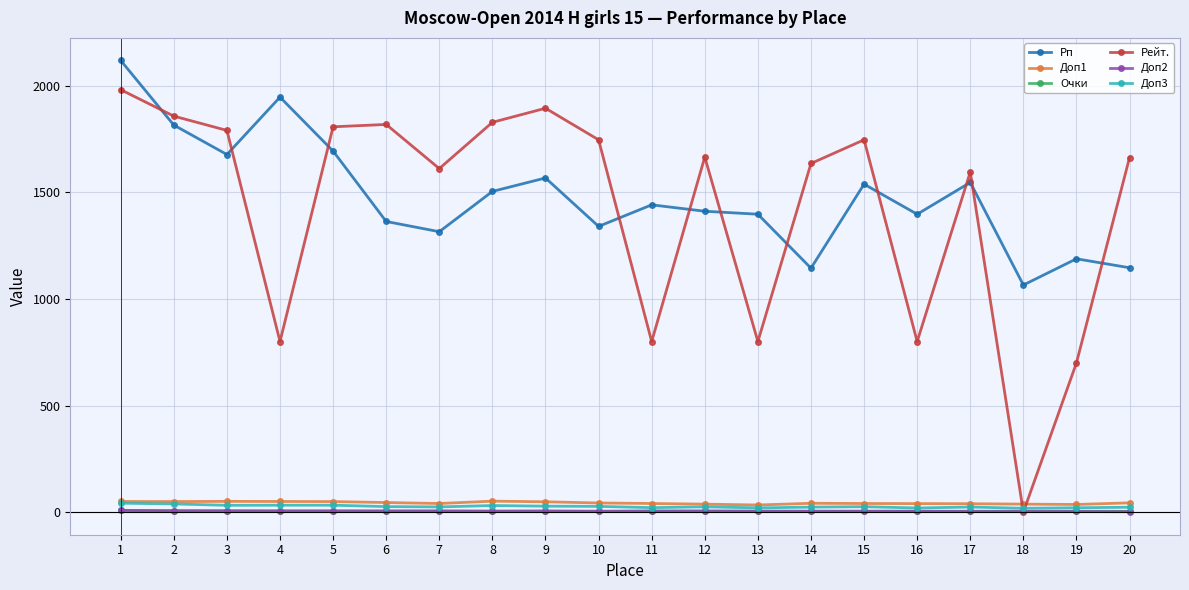

The Доп1 series shows 40.0 at 16. True or false?

True